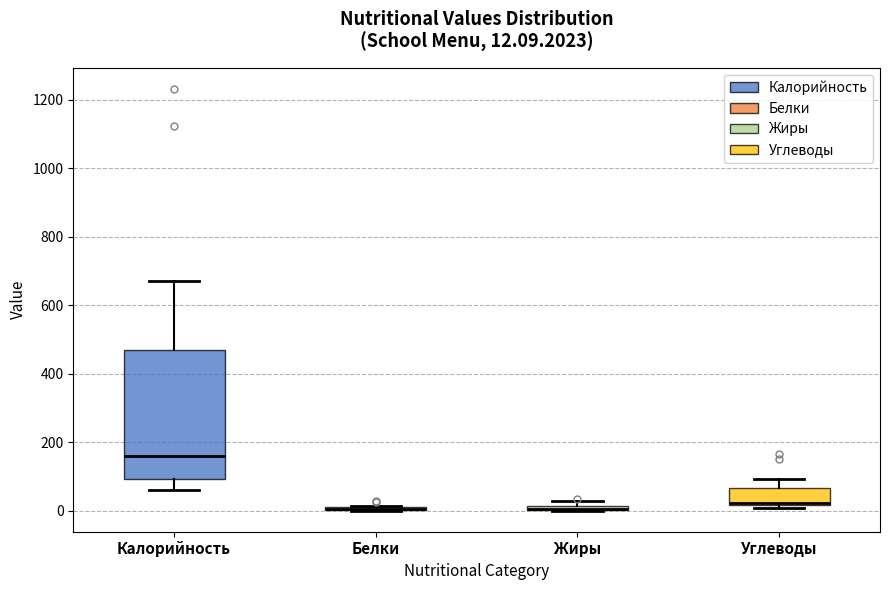

Which box is the tallest, from its lower edge to its upper edge?

Калорийность